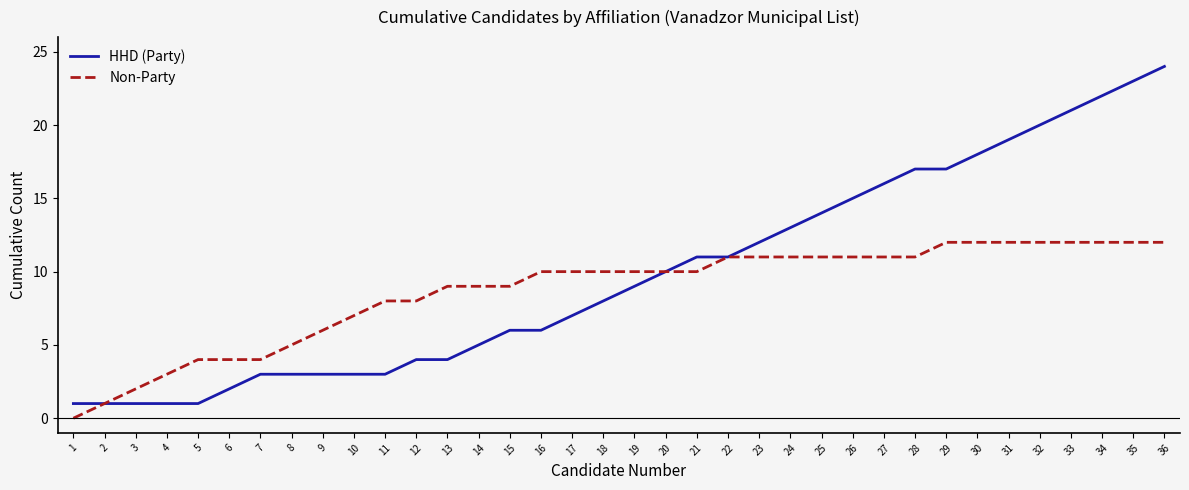

What is the total value across all series at 34?

34